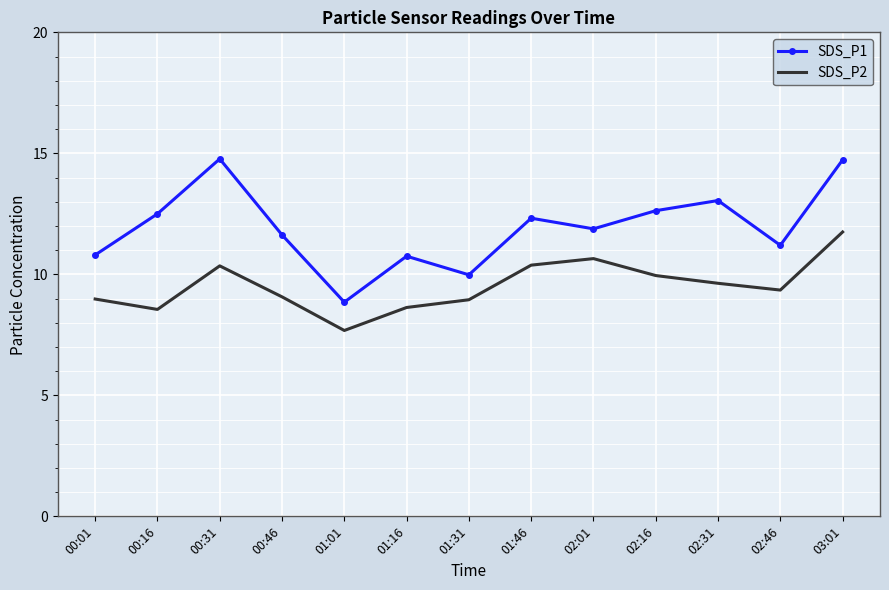

What is the spread (max minus min) of values at 03:01?

3.0